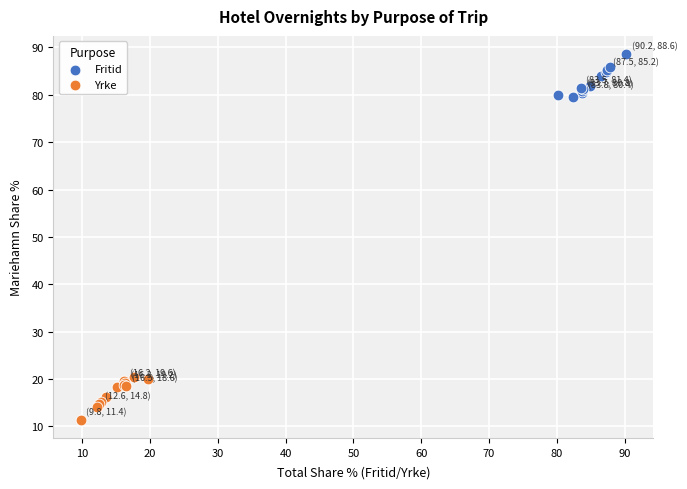

Which series contains the lowest Y value?

Yrke